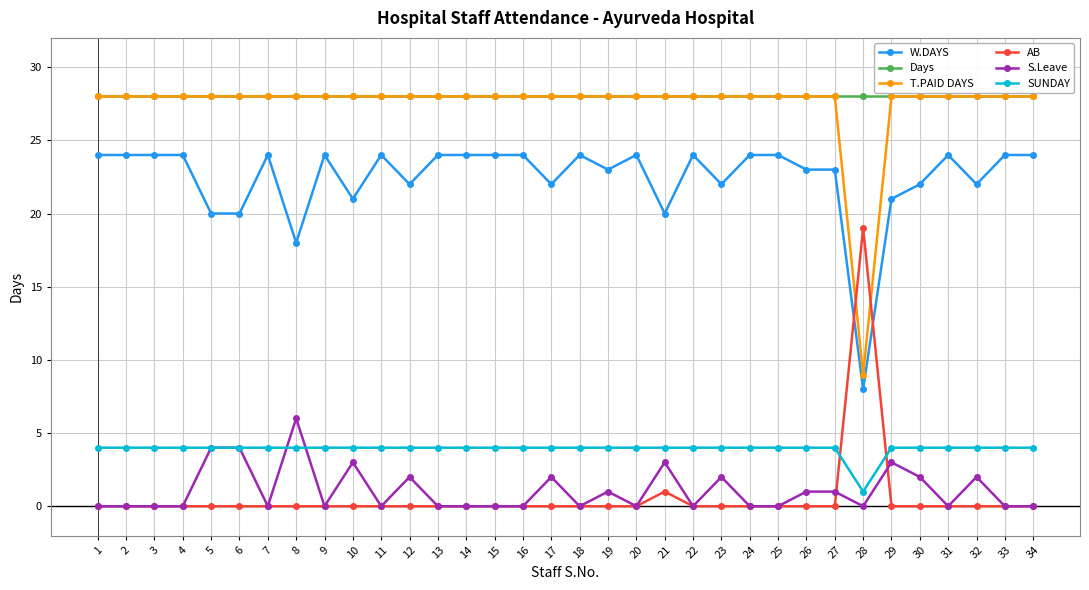

What value does the T.PAID DAYS series have at 31?

28